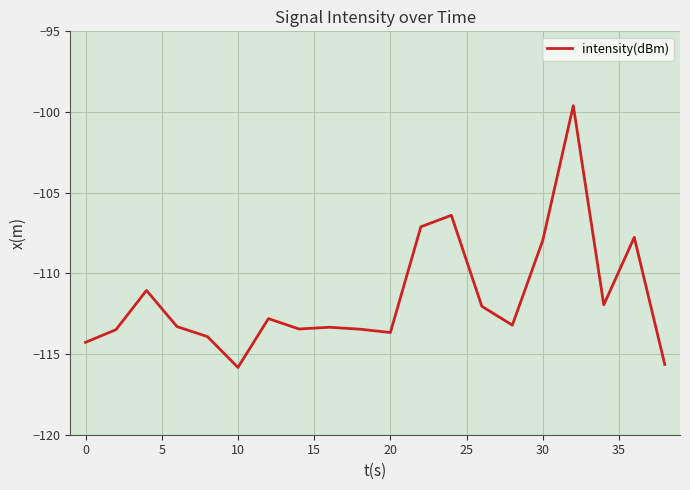

What is the greatest value displayed?

-99.6